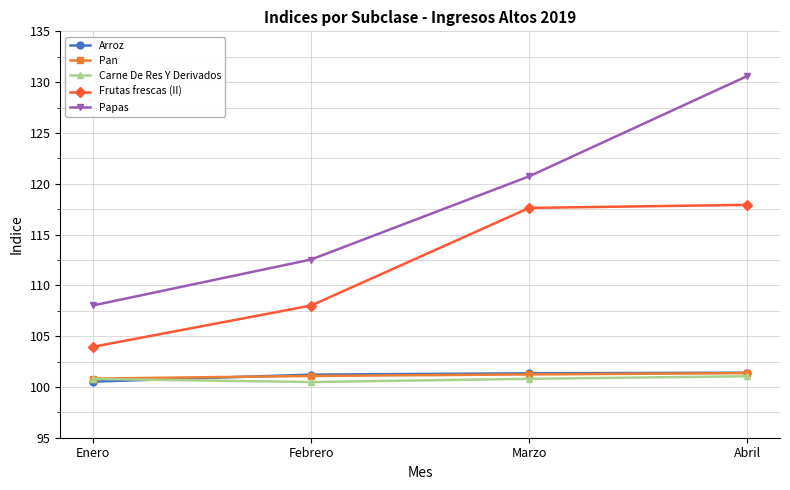

What is the value of the Pan point at the 3rd from the left?

101.2